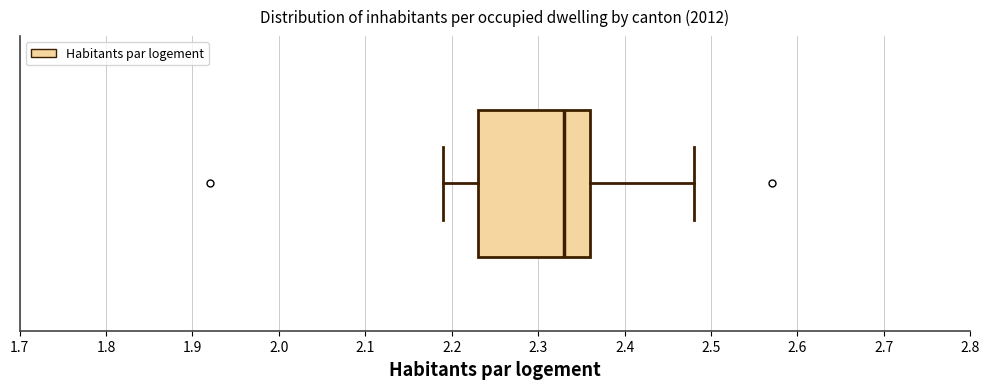

Where does the median line of the box sit on the x-axis? The values are not printed on the chart, so give them approximately, as read against the axis.

2.33